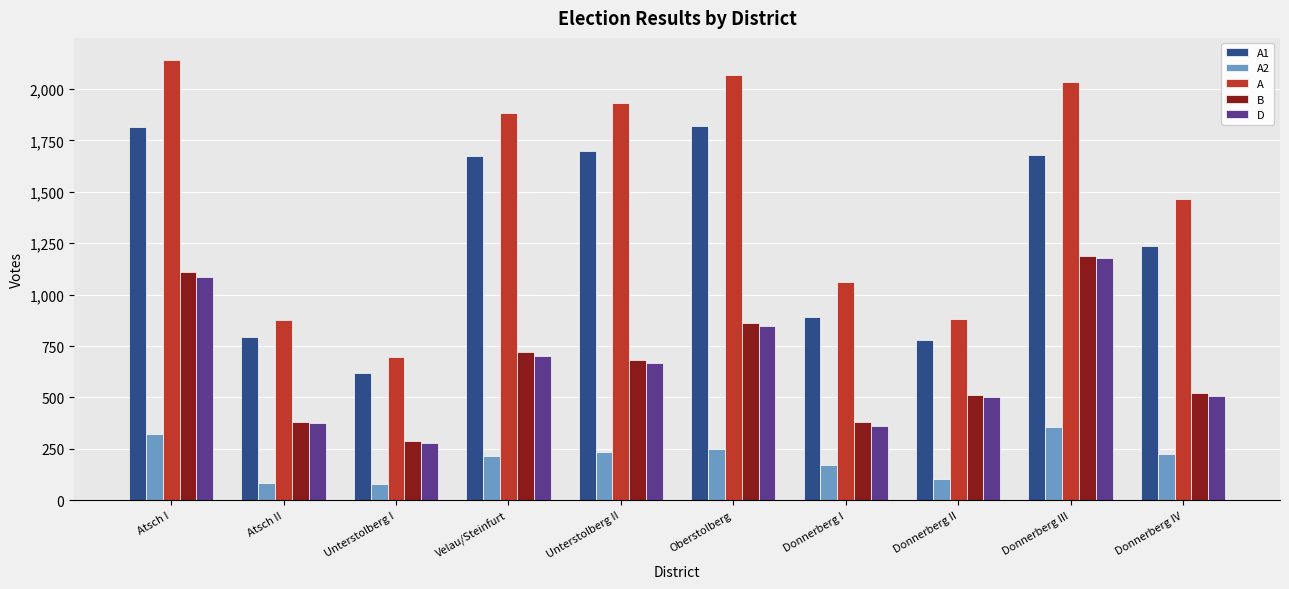

How many values in the B series are below 682?

5